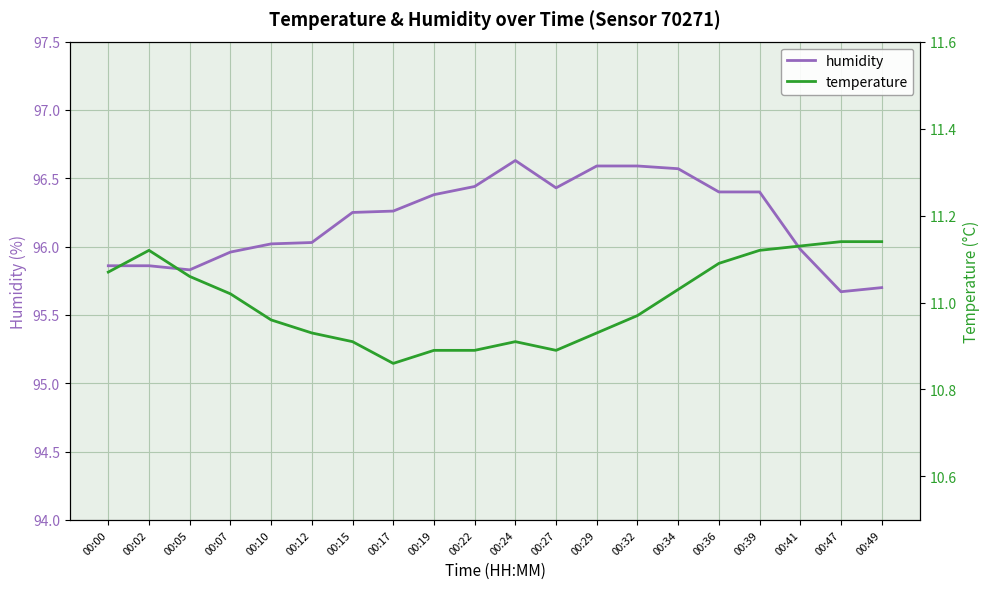

Where is the first local minimum for temperature?

00:17